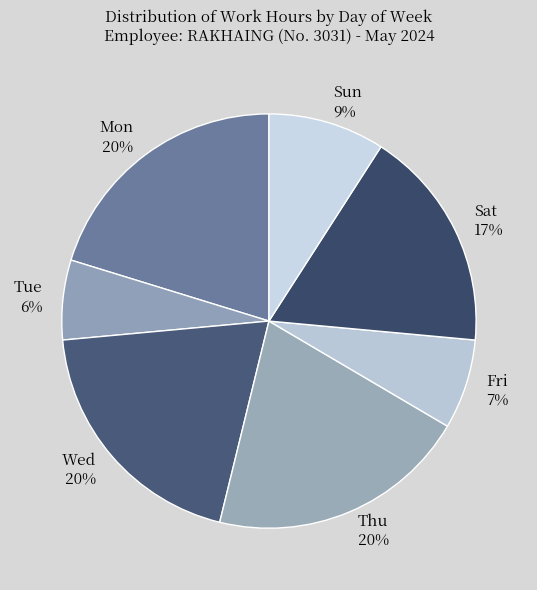

The Fri slice represents 7% of the pie. True or false?

True